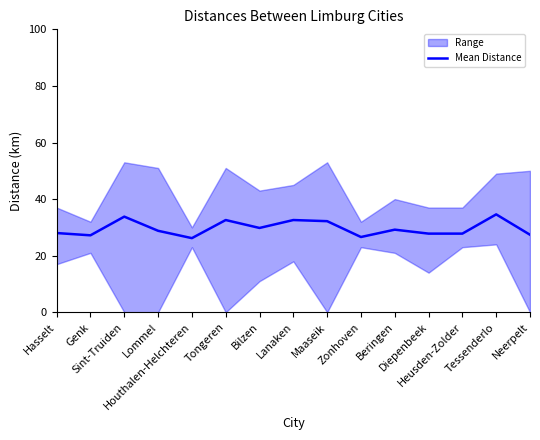

List the labels in order of value, smallest first.

Houthalen-Helchteren, Zonhoven, Genk, Neerpelt, Diepenbeek, Heusden-Zolder, Hasselt, Lommel, Beringen, Bilzen, Maaseik, Tongeren, Lanaken, Sint-Truiden, Tessenderlo